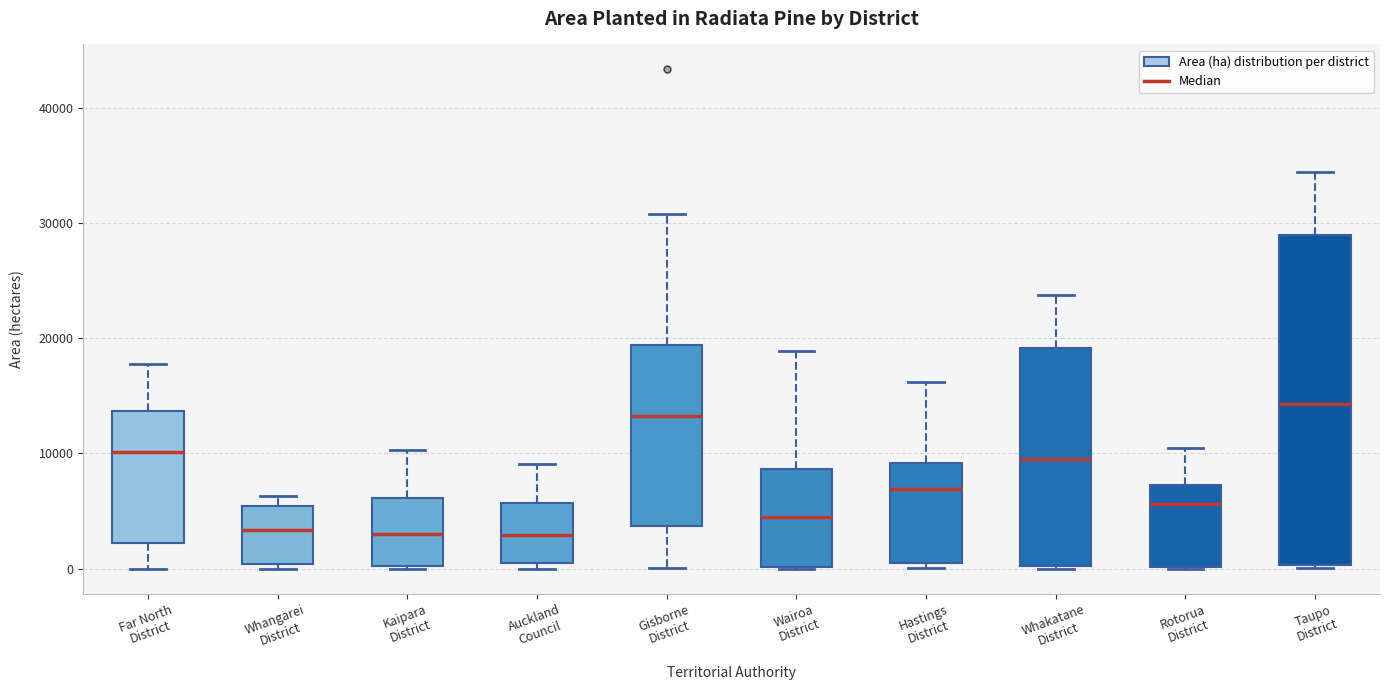

Reading left to right, transcribe this box plot: for each box, give where its median line is, the range the box spans, and where its two whiskers end, as read against the y-axis. The values are not printed on the chart, so give them approximately, as read against the axis.

Far North District: median 10000, box 2000 to 14000, whiskers 0 to 18000
Whangarei District: median 3000, box 0 to 5000, whiskers 0 (just below the box's lower edge) to 6000
Kaipara District: median 3000, box 0 to 6000, whiskers 0 to 10000
Auckland Council: median 3000, box 1000 to 6000, whiskers 0 to 9000
Gisborne District: median 13000, box 4000 to 19000, whiskers 0 to 31000
Wairoa District: median 4000, box 0 to 9000, whiskers 0 to 19000
Hastings District: median 7000, box 0 to 9000, whiskers 0 (just below the box's lower edge) to 16000
Whakatane District: median 9000, box 0 to 19000, whiskers 0 to 24000
Rotorua District: median 6000, box 0 to 7000, whiskers 0 to 10000
Taupo District: median 14000, box 0 to 29000, whiskers 0 to 34000